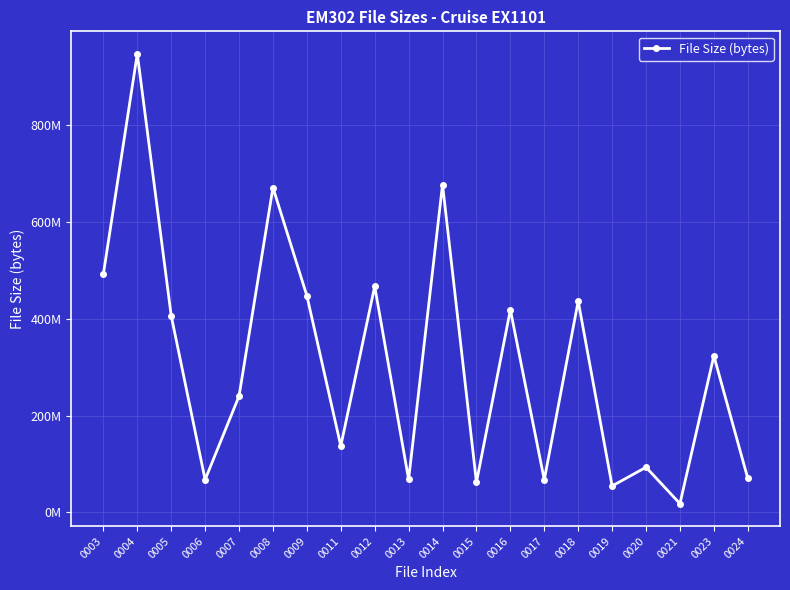

Does the chart have visible grid lines?

Yes